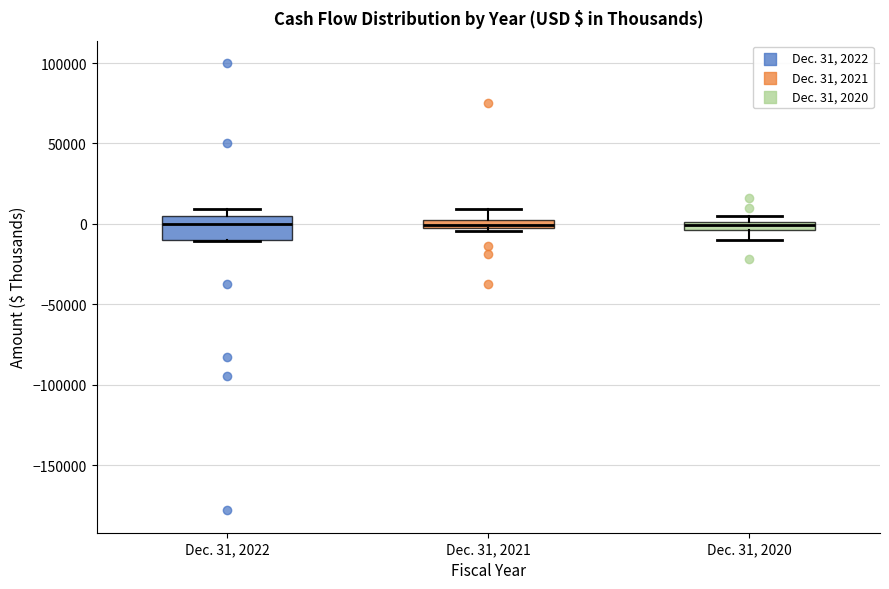

Comparing the boxes themselves (not the whiskers), which one is the tallest?

Dec. 31, 2022